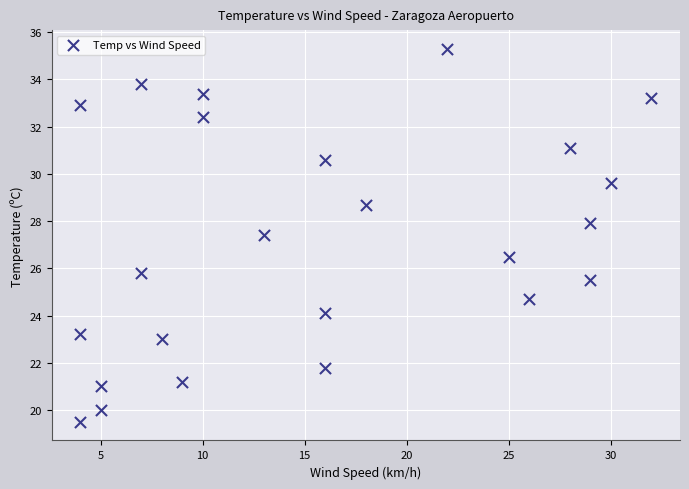

What is the range of X values (max minus min)?

28.0